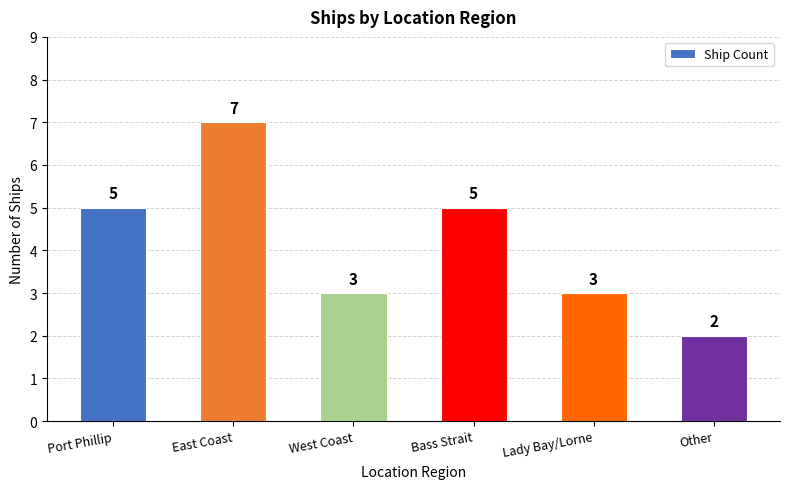

What value does the data have at Lady Bay/Lorne?

3